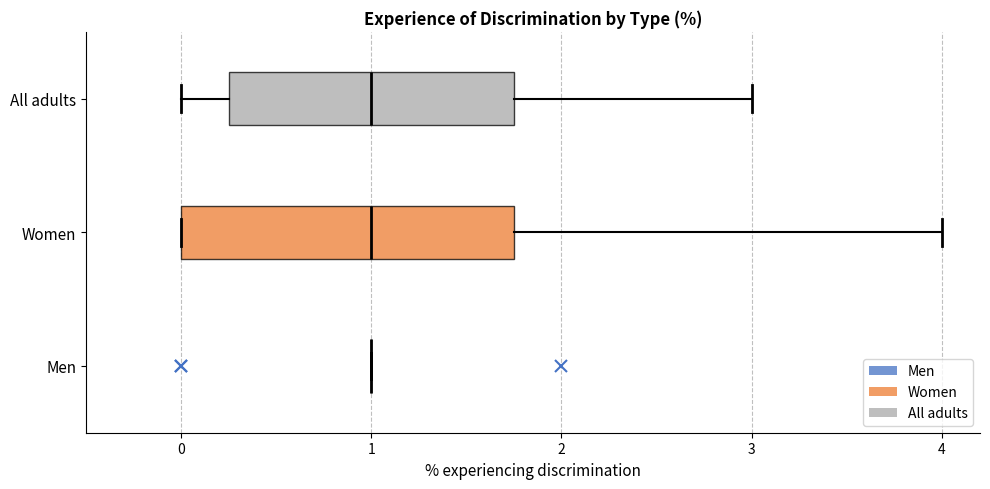

Reading bottom to top, read every box against the x-axis: the position of its median line, the range the box covers, and the ends of its whiskers. The values are not printed on the chart, so give them approximately, as read against the axis.

Men: box collapsed to a line at 1.0, whiskers 1.0 to 1.0
Women: median 1.0, box 0.0 to 1.8, whiskers 0.0 to 4.0
All adults: median 1.0, box 0.3 to 1.8, whiskers 0.0 to 3.0